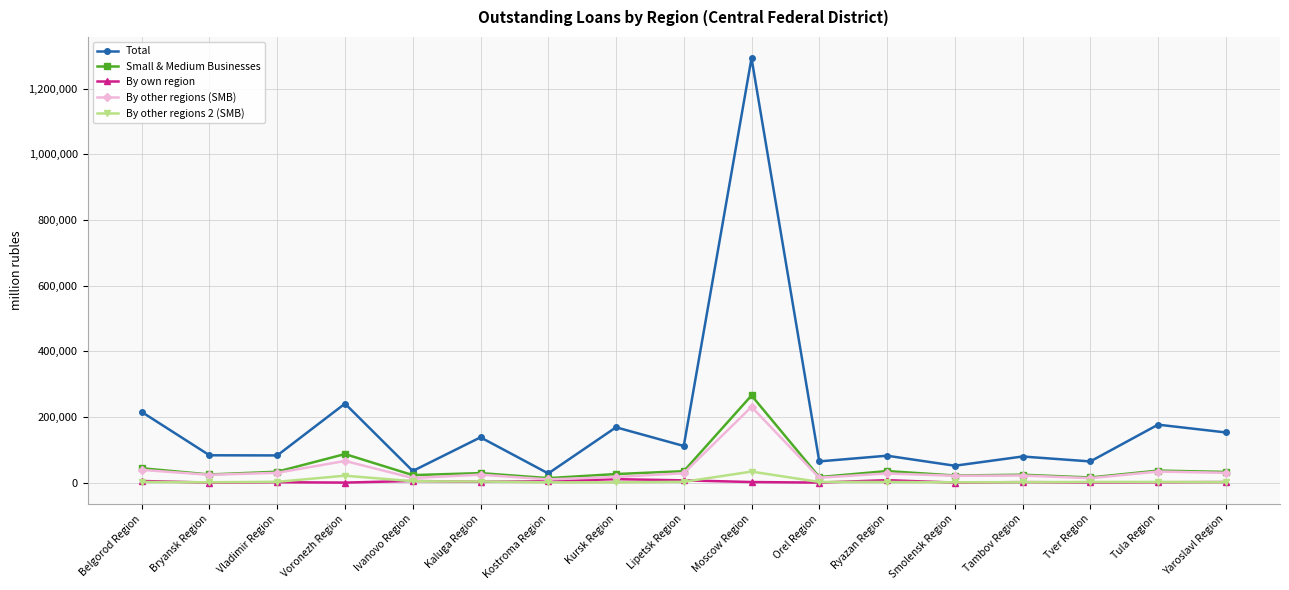

What is the total value across all series at Ivanovo Region?

81148